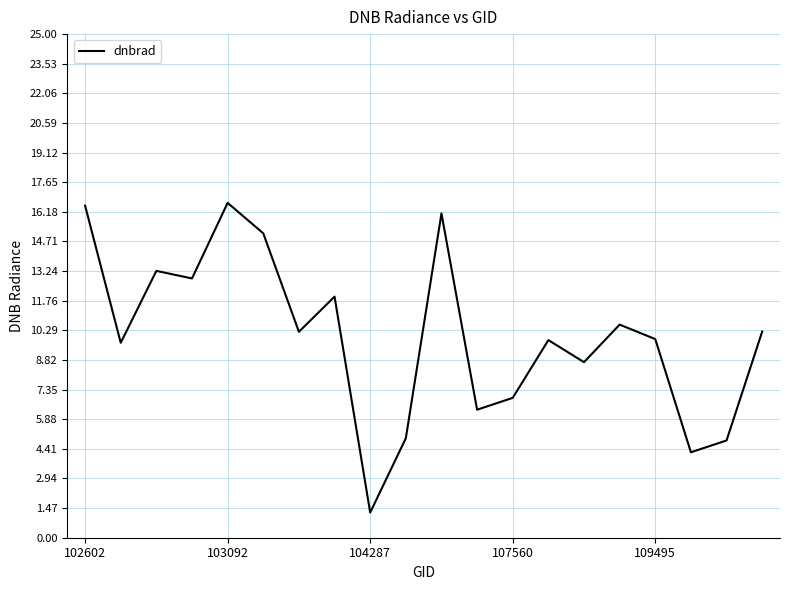

What is the smallest value displayed?

1.2